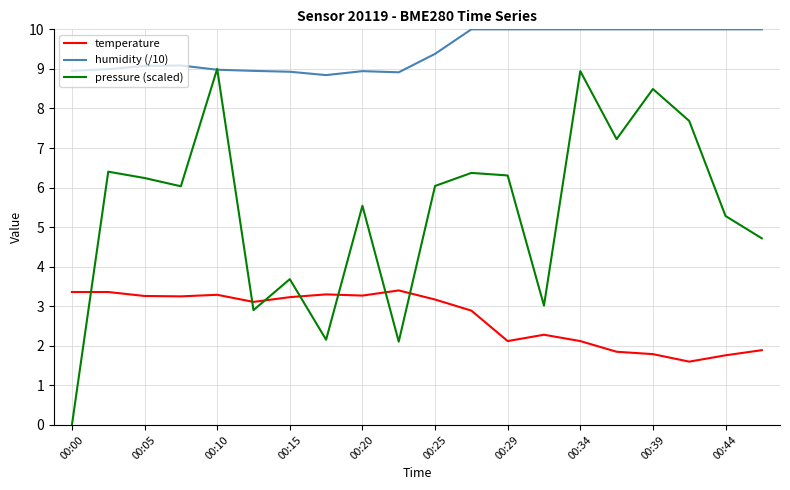

True or false: pressure (scaled) and temperature intersect in this chart.

True